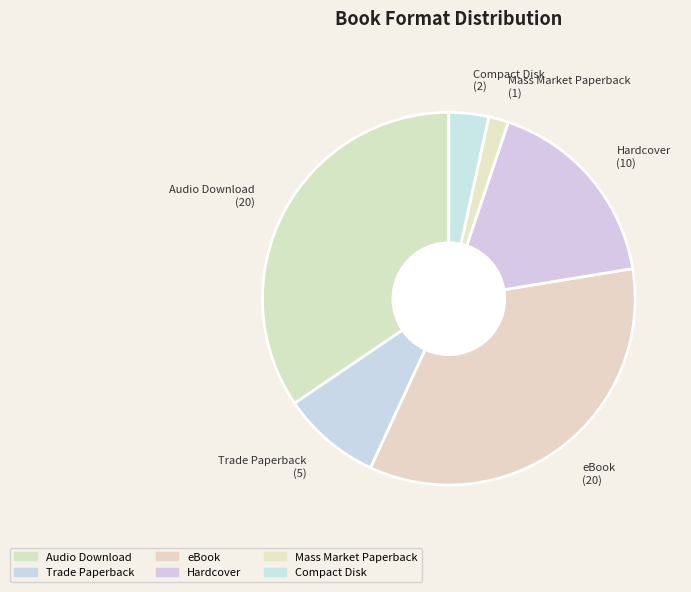

Do Trade Paperback and eBook together represent more than half of the pie?

No